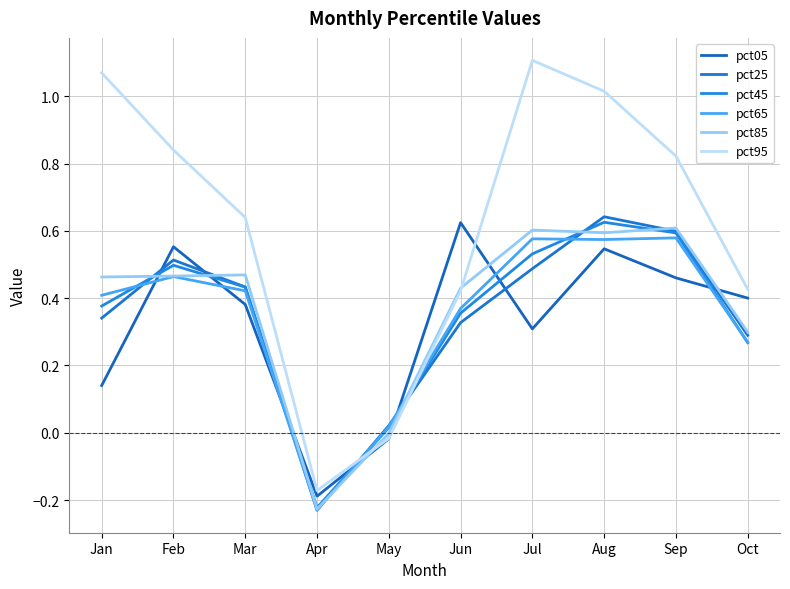

What is the greatest value displayed?

1.1